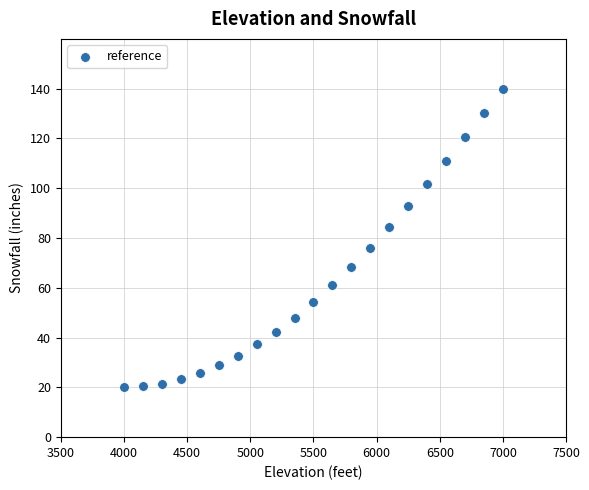

What is the range of X values (max minus min)?

3000.0